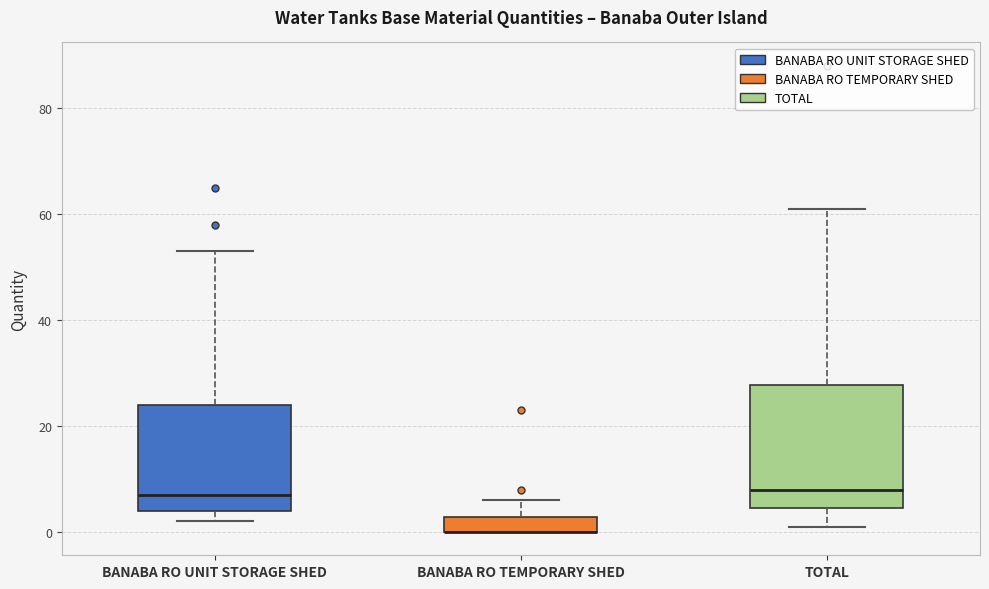

Which box is the tallest, from its lower edge to its upper edge?

TOTAL